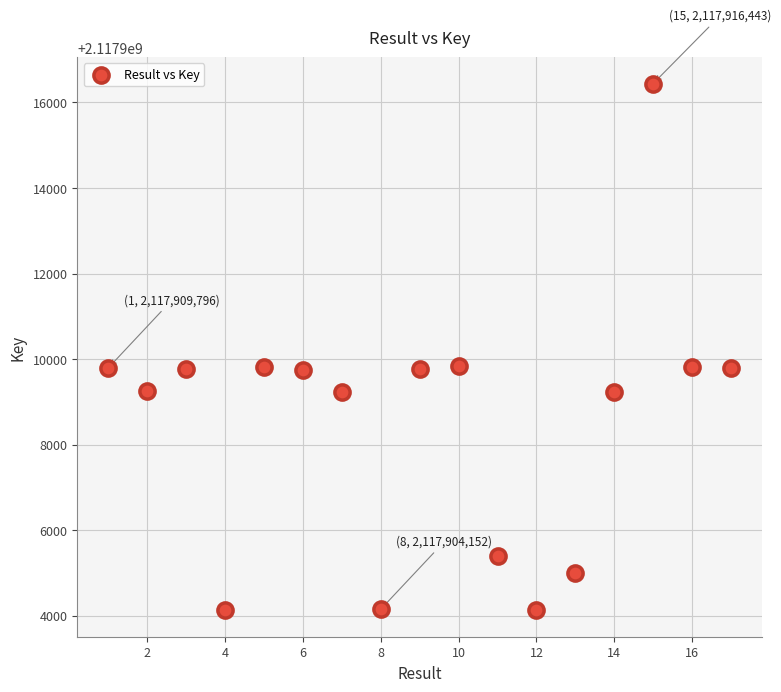

What is the range of X values (max minus min)?

16